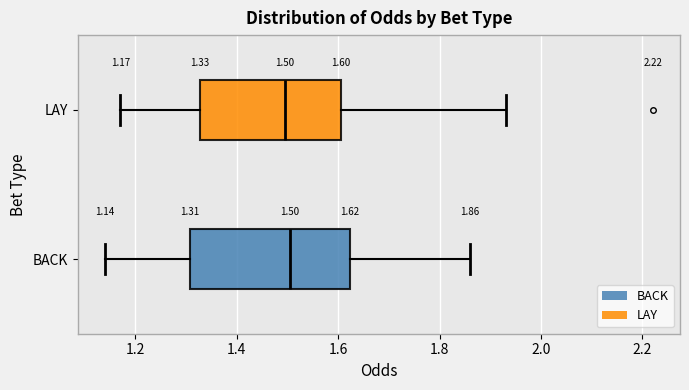

Comparing the boxes themselves (not the whiskers), which one is the widest?

BACK